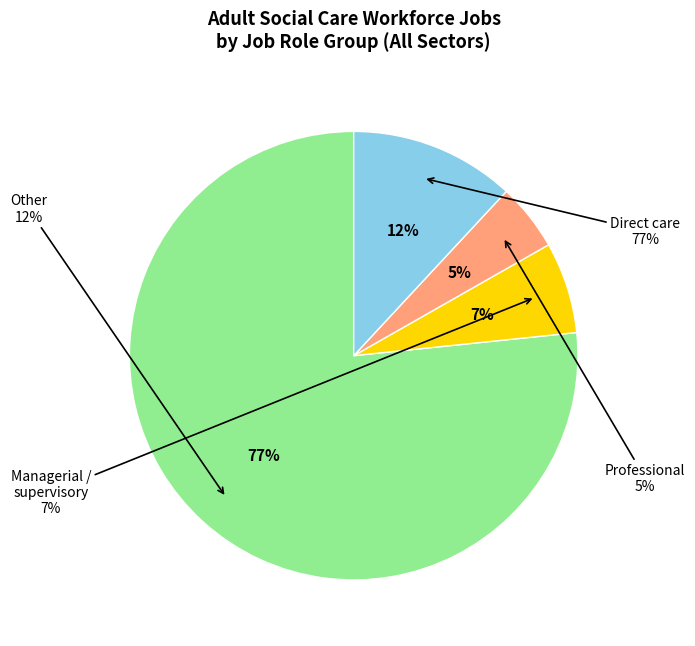

Which slice is the smallest?

Professional